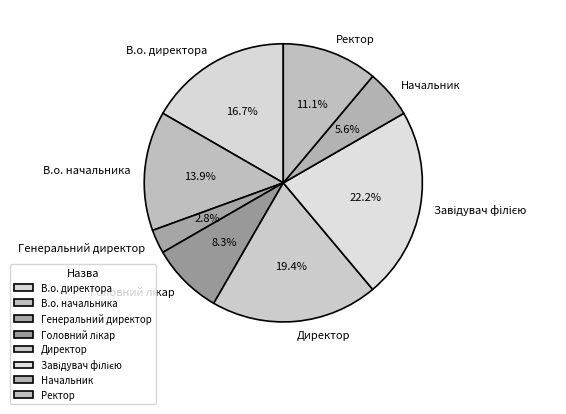

What is the ratio of the value at В.о. начальника to the value at В.о. директора?

0.8